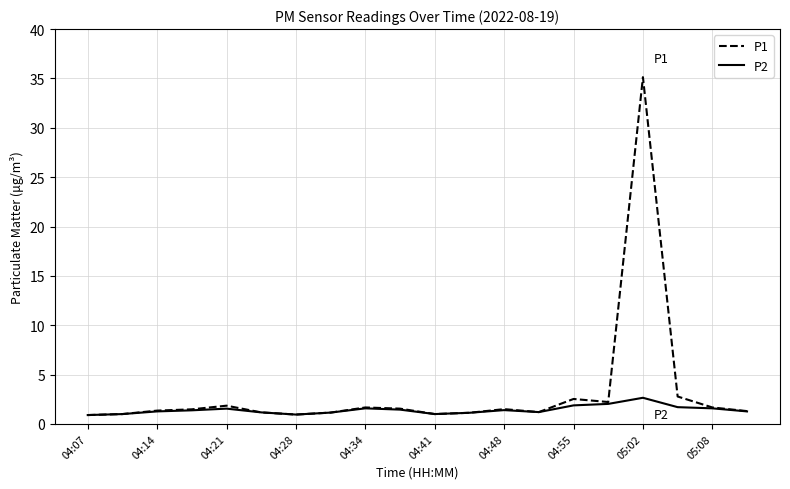

Which series has the largest total across all categories?

P1